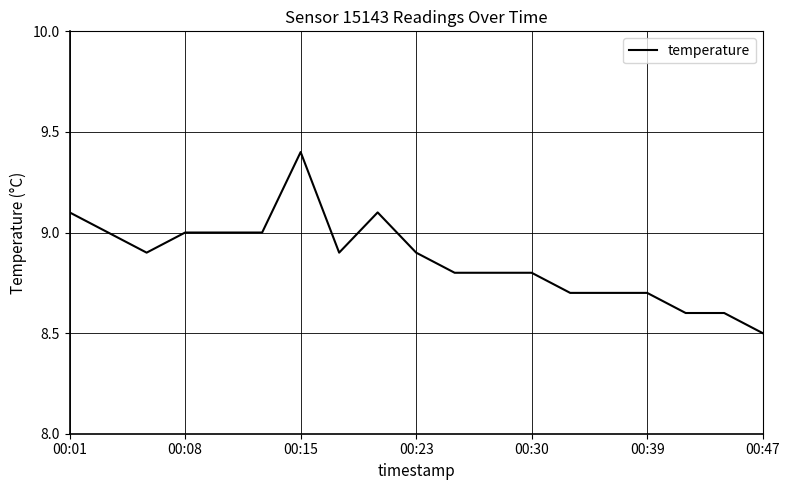

True or false: there are more than 1 points higher than both neighbors.

True